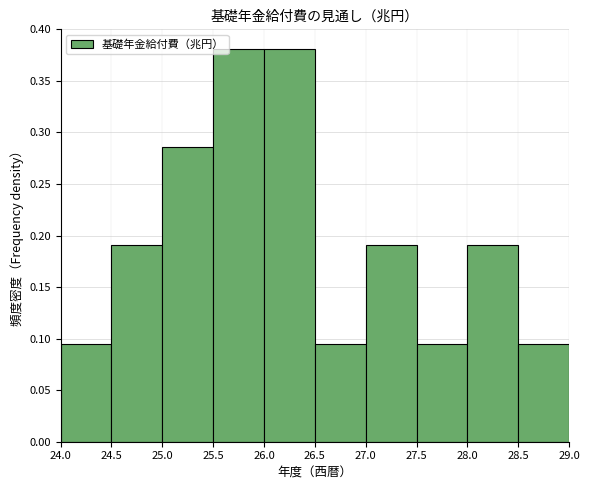

Reading left to right, transcribe this chart: for each bar, give the range it covers on the x-axis and its height. The values are not printed on the chart, so give them approximately, as read against the axis.

24.0 to 24.5: 0.095
24.5 to 25.0: 0.190
25.0 to 25.5: 0.285
25.5 to 26.0: 0.380
26.0 to 26.5: 0.380
26.5 to 27.0: 0.095
27.0 to 27.5: 0.190
27.5 to 28.0: 0.095
28.0 to 28.5: 0.190
28.5 to 29.0: 0.095